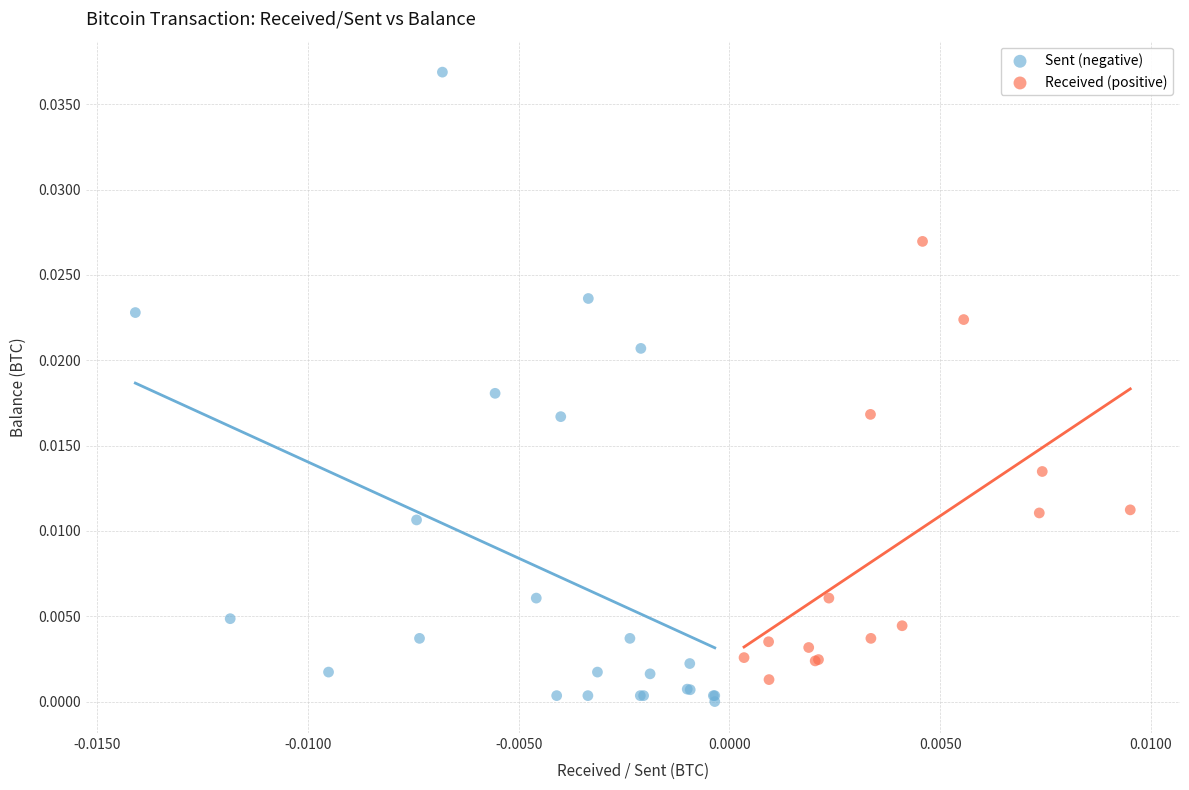

Which series has the widest spread of Y values?

Sent (negative)